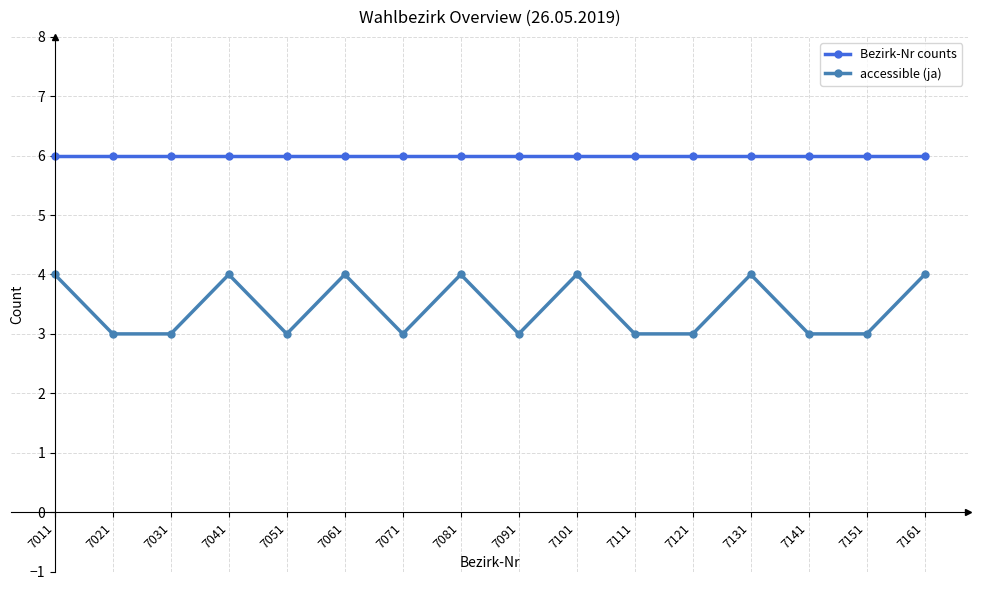

What is the spread (max minus min) of values at 7051?

3